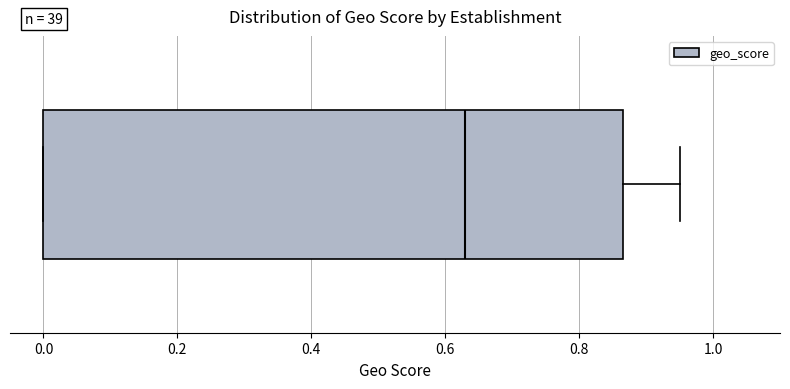

Read this box plot against the x-axis: the position of the median line, the range covered by the box, and the ends of both whiskers. The values are not printed on the chart, so give them approximately, as read against the axis.

median 0.64, box 0.00 to 0.86, whiskers 0.00 to 0.96